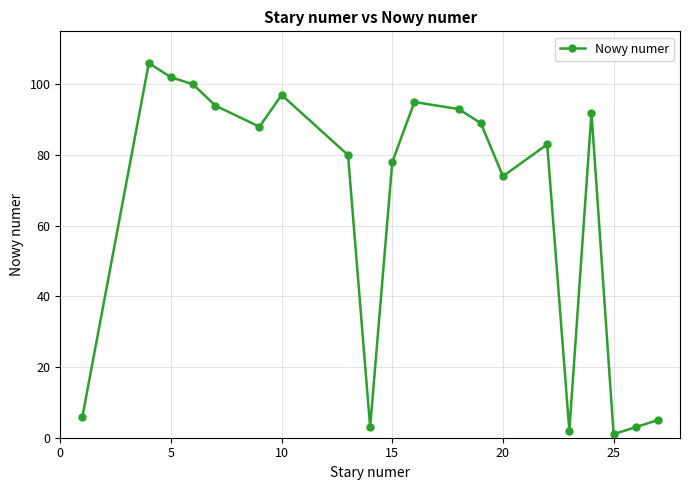

What is the value of the 19th point from the left?

3